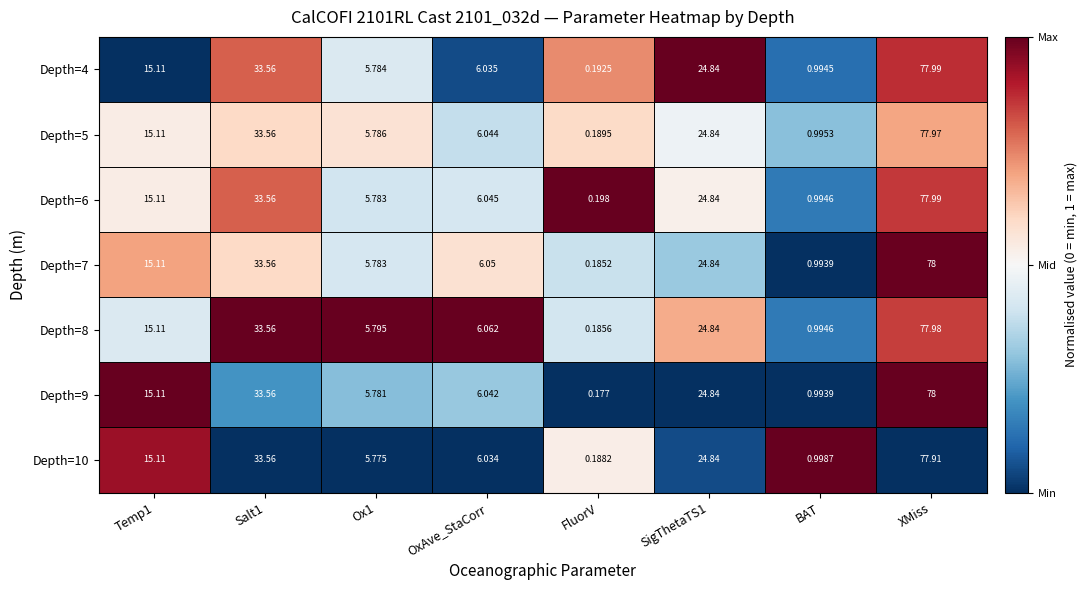

At which category does the chart reach its peak across all series?

XMiss